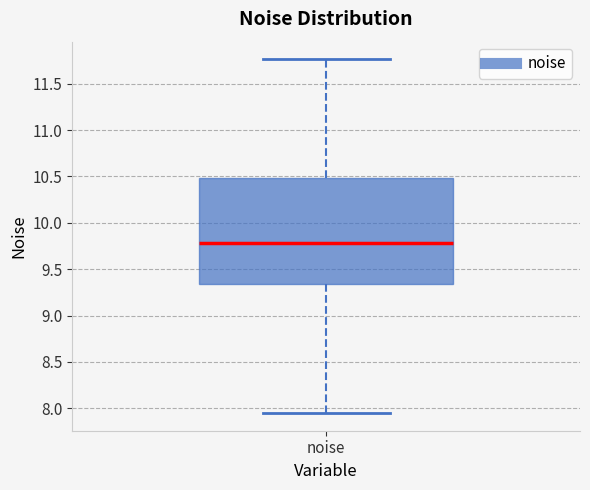

Read this box plot against the y-axis: the position of the median line, the range covered by the box, and the ends of both whiskers. The values are not printed on the chart, so give them approximately, as read against the axis.

median 9.80, box 9.35 to 10.50, whiskers 7.95 to 11.75